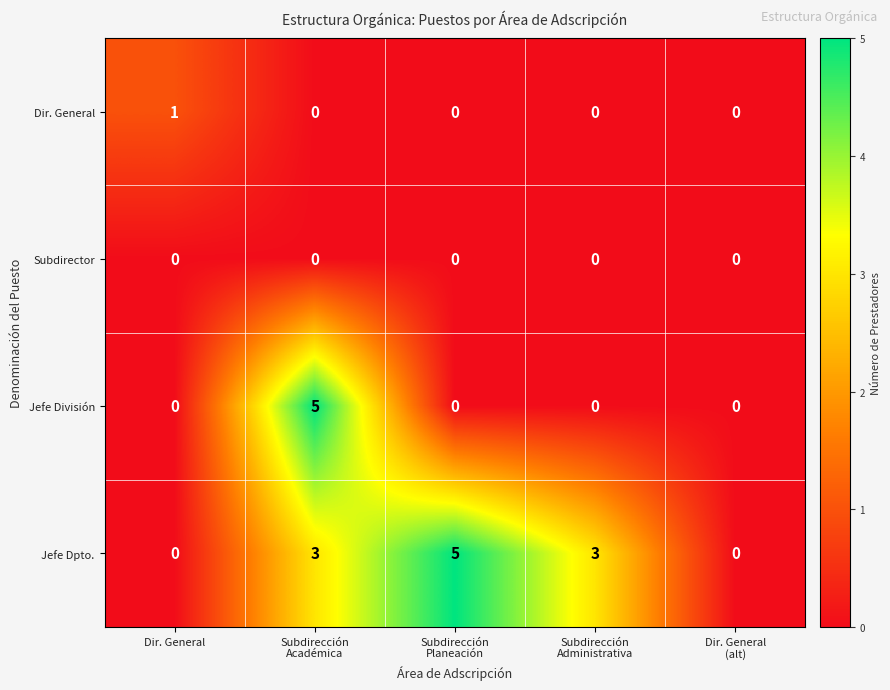

What is the highest value of the Jefe División series?

5